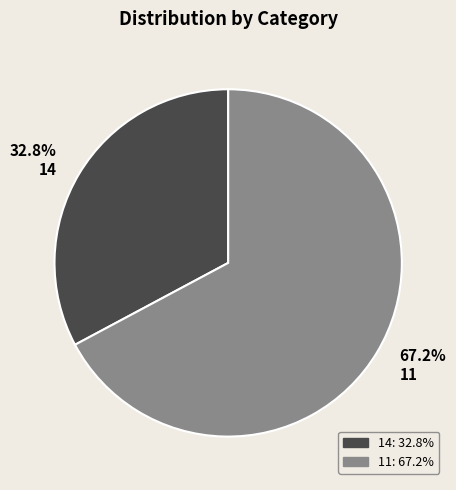

To the nearest percent, what is the difference between the largest and smallest slice percentages?

34%